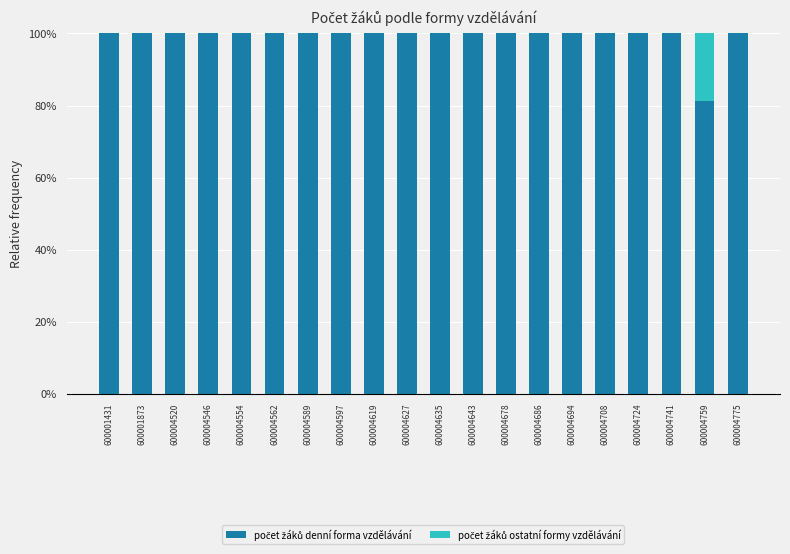

What is the total value across all series at 600004597?

100.0